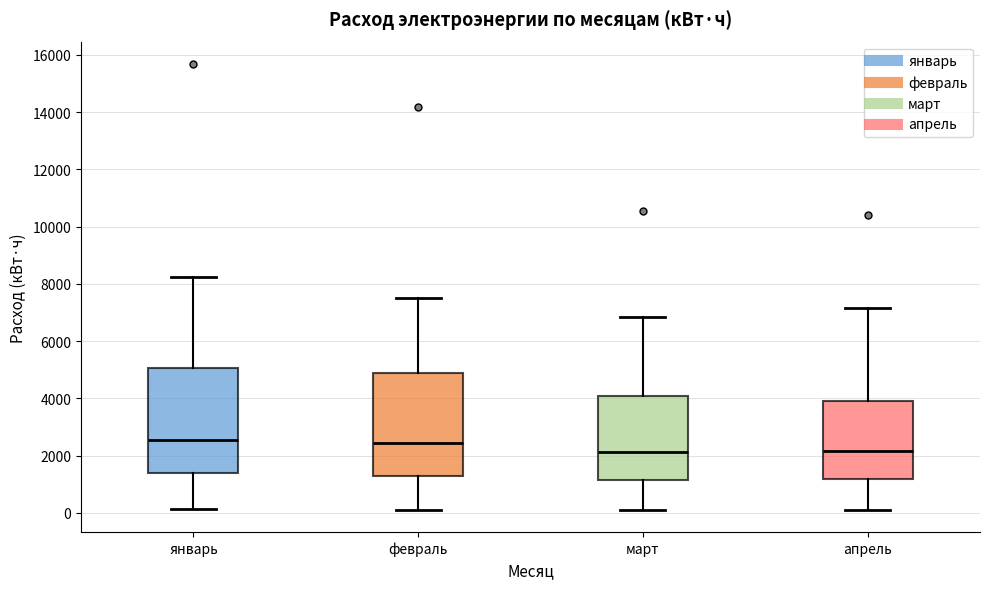

Reading left to right, transcribe this box plot: for each box, give where its median line is, the range the box spans, and where its two whiskers end, as read against the y-axis. The values are not printed on the chart, so give them approximately, as read against the axis.

январь: median 2600, box 1400 to 5000, whiskers 200 to 8200
февраль: median 2400, box 1200 to 5000, whiskers 200 to 7600
март: median 2200, box 1200 to 4000, whiskers 200 to 6800
апрель: median 2200, box 1200 to 4000, whiskers 200 to 7200